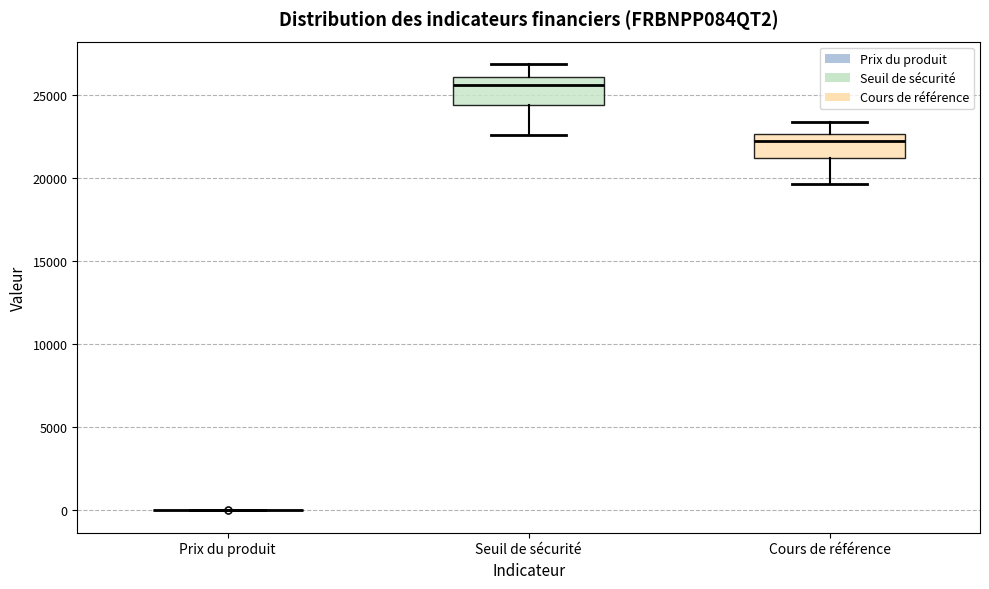

Reading left to right, read every box against the y-axis: the position of its median line, the range the box covers, and the ends of its whiskers. The values are not printed on the chart, so give them approximately, as read against the axis.

Prix du produit: box collapsed to a line at 0, whiskers 0 to 0
Seuil de sécurité: median 25500, box 24500 to 26000, whiskers 22500 to 27000
Cours de référence: median 22000, box 21000 to 22500, whiskers 19500 to 23500